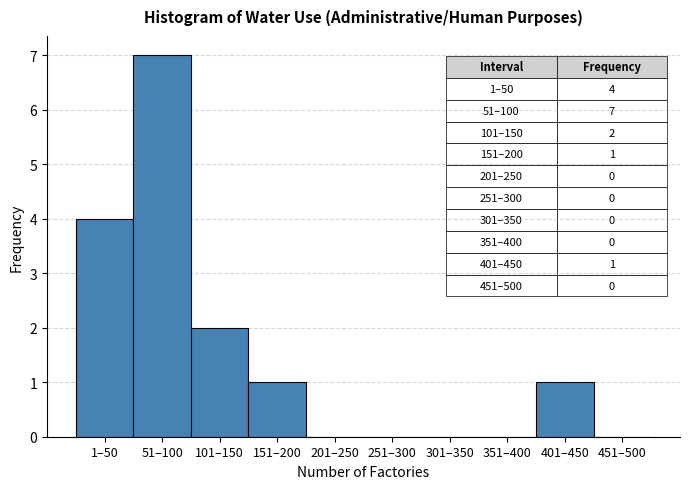

Reading left to right, list all the values displayed in this chart.

1–50=4	51–100=7	101–150=2	151–200=1	201–250=0	251–300=0	301–350=0	351–400=0	401–450=1	451–500=0